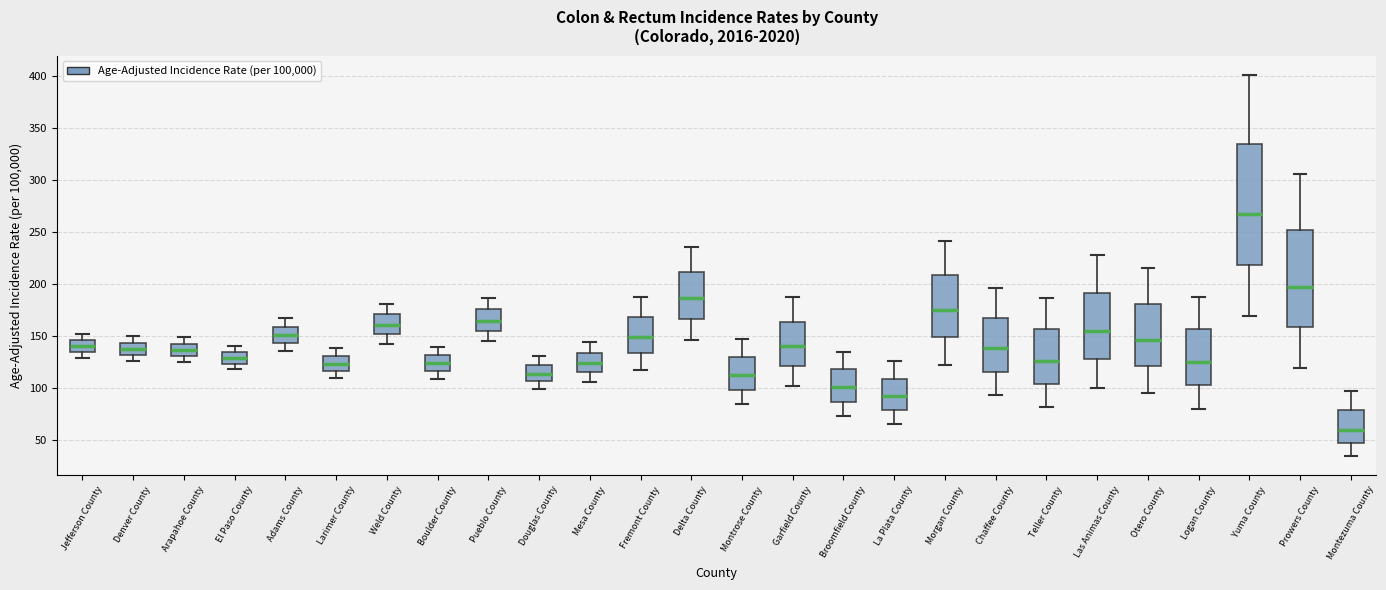

Reading left to right, transcribe this box plot: for each box, give where its median line is, the range the box spans, and where its two whiskers end, as read against the y-axis. The values are not printed on the chart, so give them approximately, as read against the axis.

Jefferson County: median 140, box 135 to 145, whiskers 130 to 150
Denver County: median 140, box 130 to 145, whiskers 125 to 150
Arapahoe County: median 135, box 130 to 145, whiskers 125 to 150
El Paso County: median 130, box 125 to 135, whiskers 120 to 140
Adams County: median 150, box 145 to 160, whiskers 135 to 170
Larimer County: median 125, box 115 to 130, whiskers 110 to 140
Weld County: median 160, box 150 to 170, whiskers 145 to 180
Boulder County: median 125, box 115 to 130, whiskers 110 to 140
Pueblo County: median 165, box 155 to 175, whiskers 145 to 185
Douglas County: median 115, box 105 to 125, whiskers 100 to 130
Mesa County: median 125, box 115 to 135, whiskers 105 to 145
Fremont County: median 150, box 135 to 170, whiskers 120 to 190
Delta County: median 185, box 165 to 210, whiskers 145 to 235
Montrose County: median 115, box 100 to 130, whiskers 85 to 145
Garfield County: median 140, box 120 to 165, whiskers 100 to 190
Broomfield County: median 100, box 85 to 120, whiskers 75 to 135
La Plata County: median 90, box 80 to 110, whiskers 65 to 125
Morgan County: median 175, box 150 to 210, whiskers 125 to 240
Chaffee County: median 140, box 115 to 165, whiskers 95 to 195
Teller County: median 125, box 105 to 155, whiskers 80 to 185
Las Animas County: median 155, box 130 to 190, whiskers 100 to 230
Otero County: median 145, box 120 to 180, whiskers 95 to 215
Logan County: median 125, box 105 to 155, whiskers 80 to 190
Yuma County: median 270, box 220 to 335, whiskers 170 to 400
Prowers County: median 200, box 160 to 250, whiskers 120 to 305
Montezuma County: median 60, box 50 to 80, whiskers 35 to 100